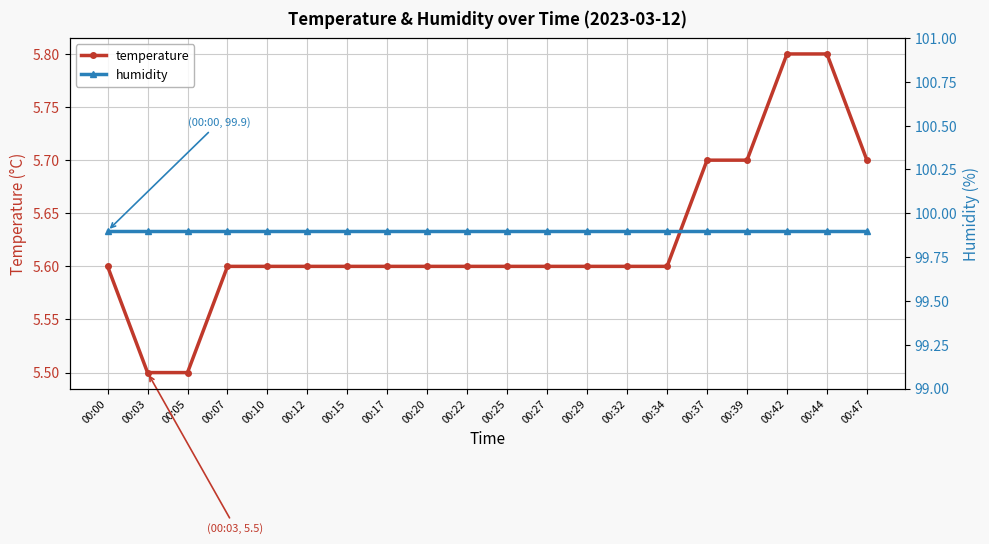

What is the minimum value for temperature?

5.5